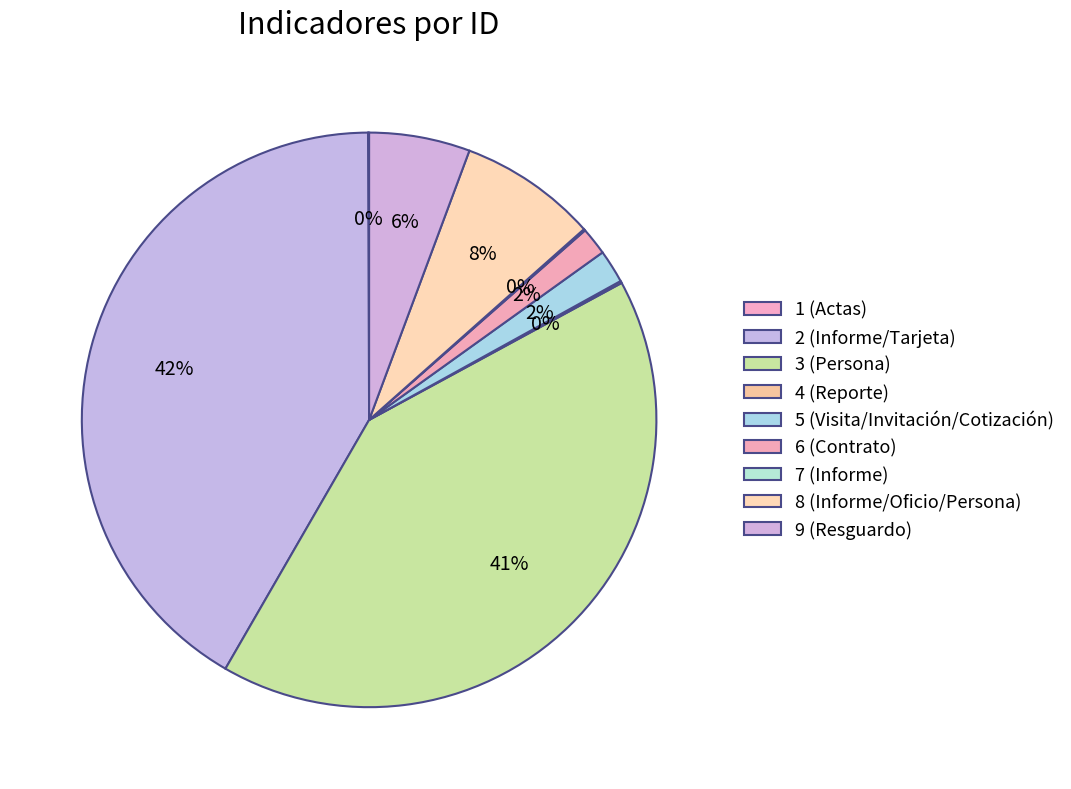

Which slice is the smallest?

1 (Actas)